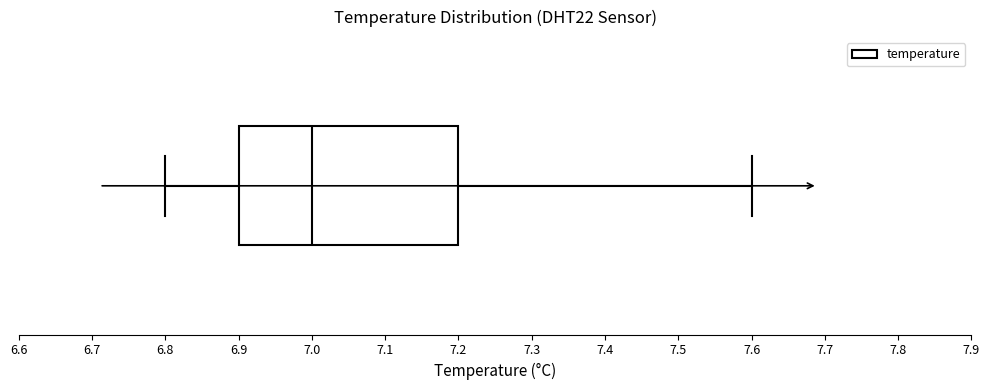

Where does the right whisker of the box end on the x-axis? The values are not printed on the chart, so give them approximately, as read against the axis.

7.6